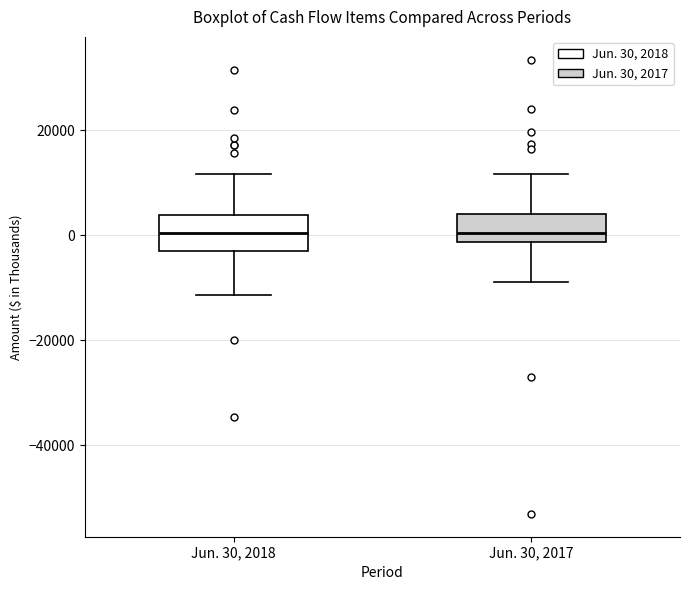

Reading left to right, read every box against the y-axis: the position of its median line, the range the box covers, and the ends of its whiskers. The values are not printed on the chart, so give them approximately, as read against the axis.

Jun. 30, 2018: median 0, box -2000 to 4000, whiskers -12000 to 12000
Jun. 30, 2017: median 0, box -2000 to 4000, whiskers -8000 to 12000